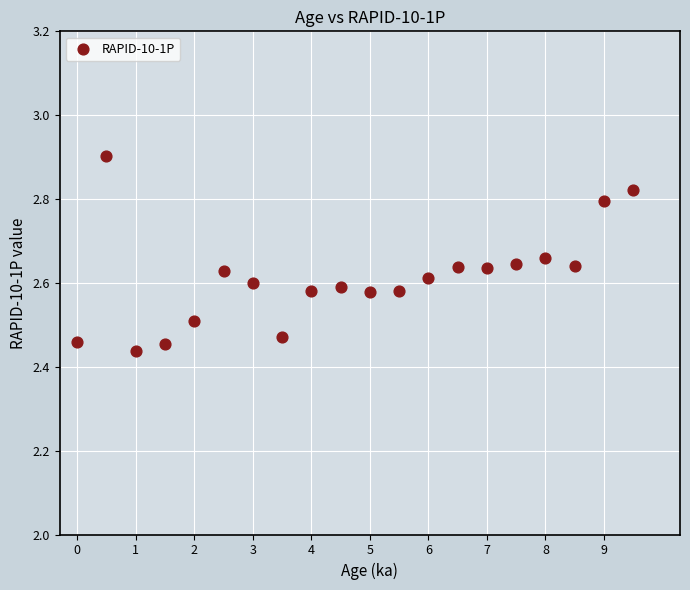

What is the range of Y values (max minus min)?

0.5